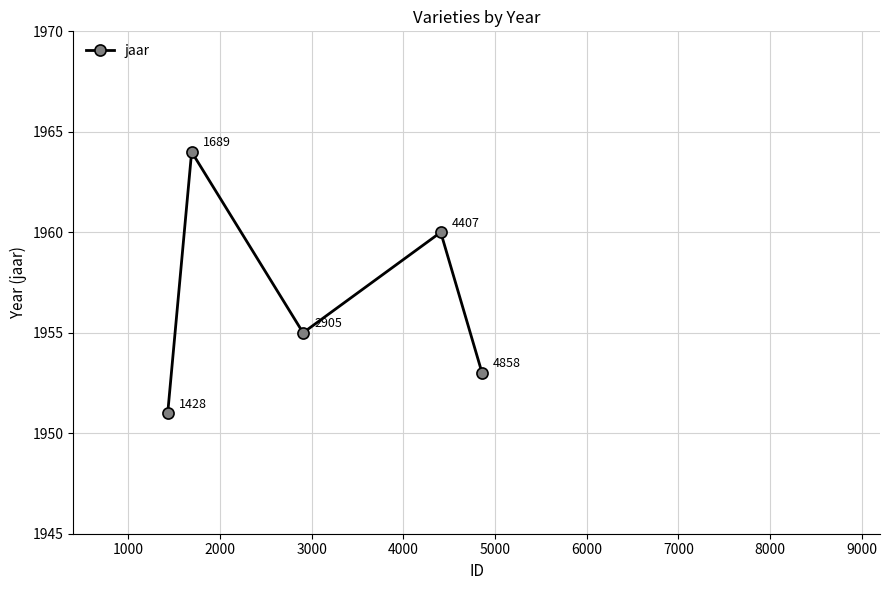

How many interior local peaks (higher than both neighbors) does the data have?

2